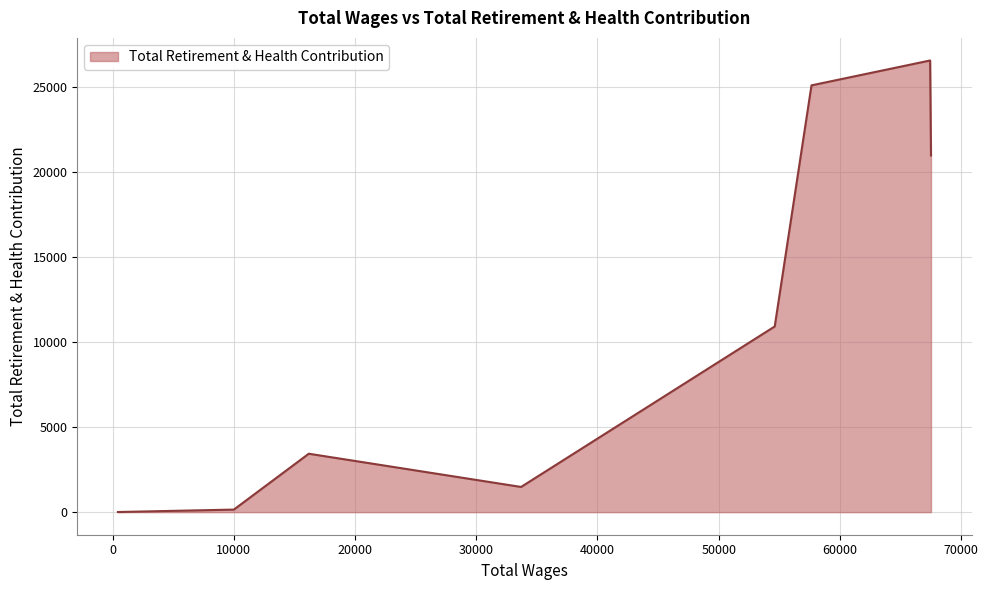

What is the greatest value displayed?

26550